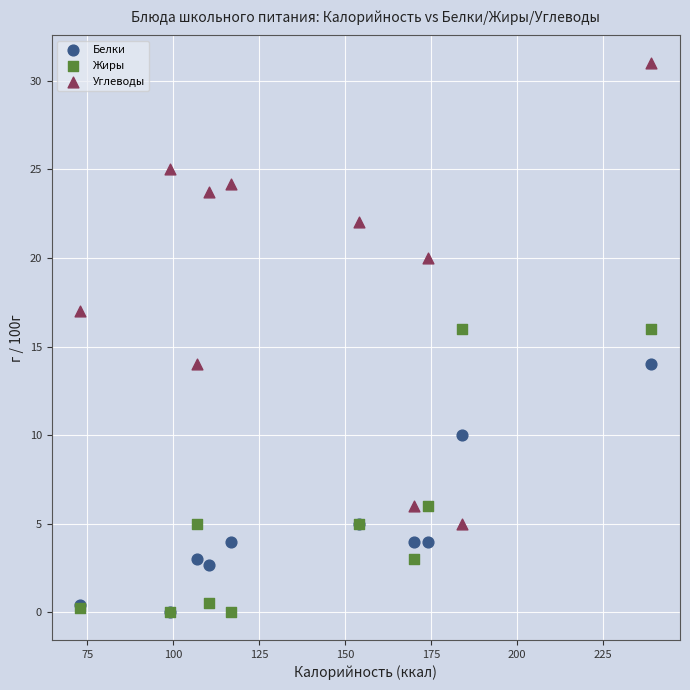

In the Углеводы series, what Y value is closest to 18?

17.0